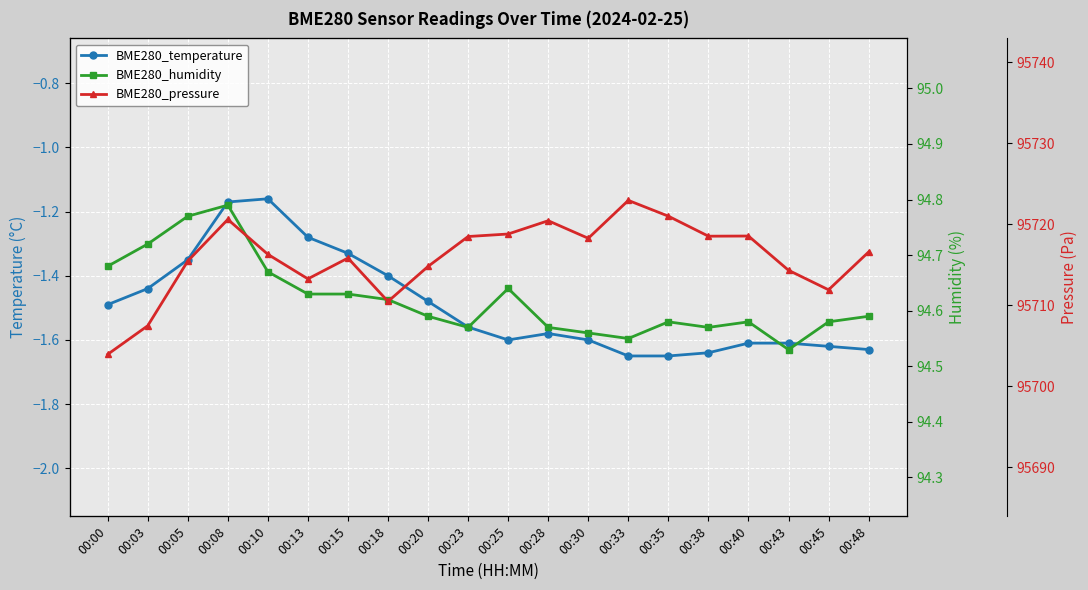

Reading left to right, transcribe all the data shown in this chart.

BME280_temperature: -1.5	-1.4	-1.4	-1.2	-1.2	-1.3	-1.3	-1.4	-1.5	-1.6	-1.6	-1.6	-1.6	-1.6	-1.6	-1.6	-1.6	-1.6	-1.6	-1.6
BME280_humidity: 94.7	94.7	94.8	94.8	94.7	94.6	94.6	94.6	94.6	94.6	94.6	94.6	94.6	94.5	94.6	94.6	94.6	94.5	94.6	94.6
BME280_pressure: 95703.9	95707.4	95715.4	95720.6	95716.3	95713.2	95715.8	95710.4	95714.8	95718.5	95718.8	95720.4	95718.2	95722.9	95721.0	95718.5	95718.5	95714.3	95711.9	95716.6